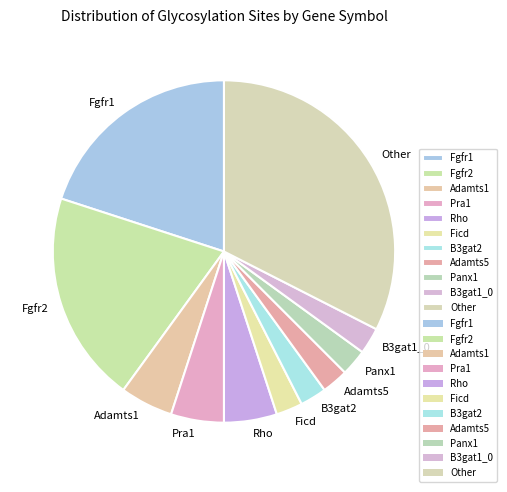

Combined, do Adamts5 and Adamts1 account for over 50%?

No